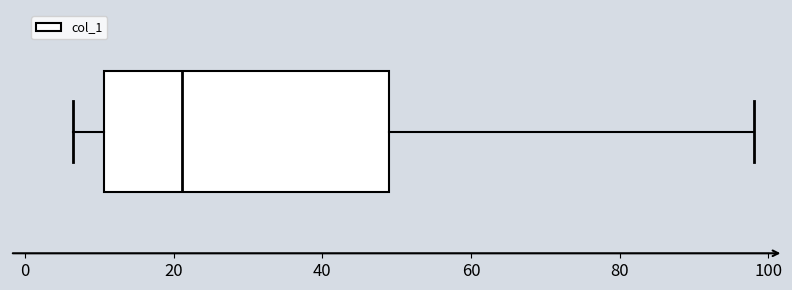

Transcribe this box plot: give where the median line is, the range the box spans, and where the two whiskers end, as read against the x-axis. The values are not printed on the chart, so give them approximately, as read against the axis.

median 22, box 10 to 50, whiskers 6 to 98